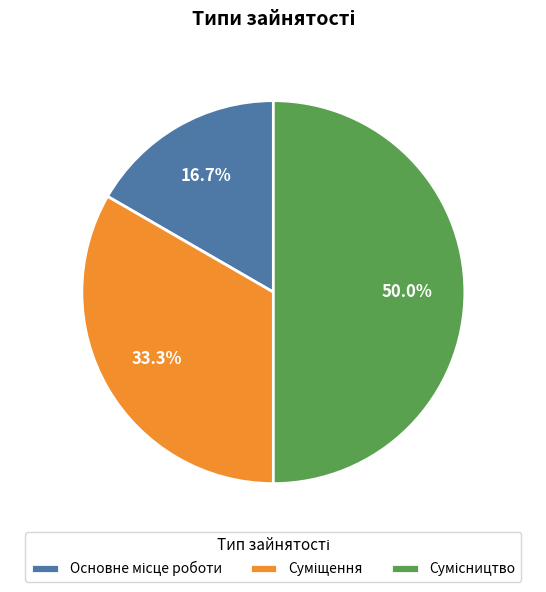

Which has a higher value, Суміщення or Сумісництво?

Сумісництво